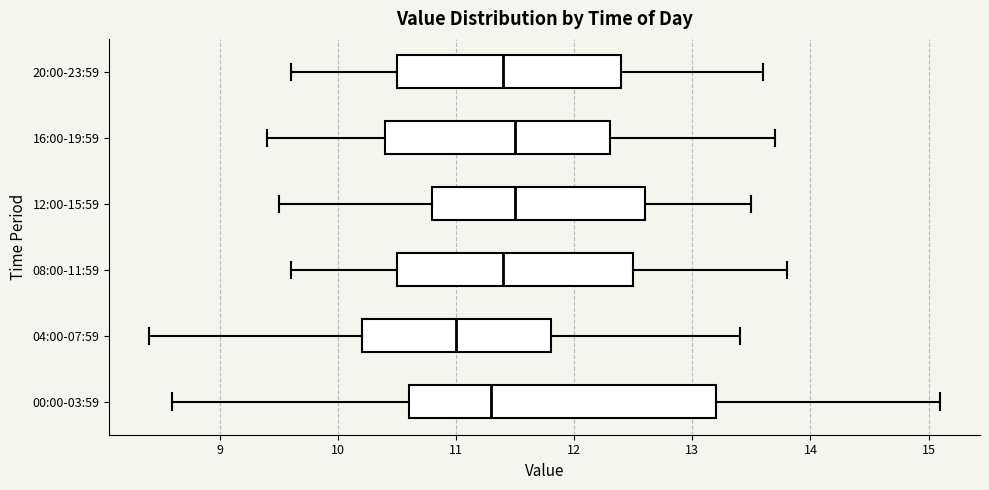

Where does the median line of the box for 20:00-23:59 sit on the x-axis? The values are not printed on the chart, so give them approximately, as read against the axis.

11.4